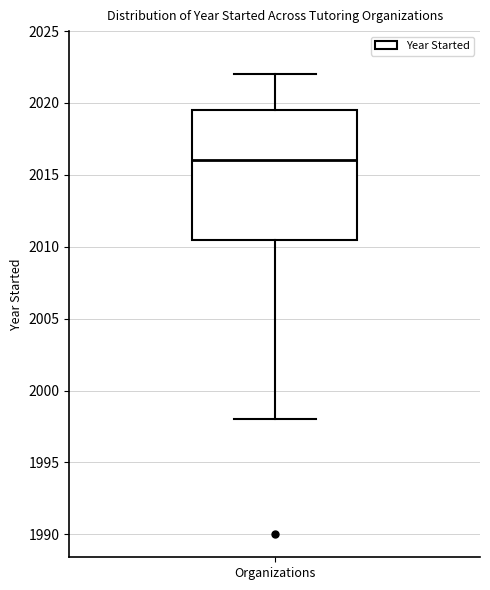

Where is the upper edge of the box for Organizations on the y-axis? The values are not printed on the chart, so give them approximately, as read against the axis.

2019.5